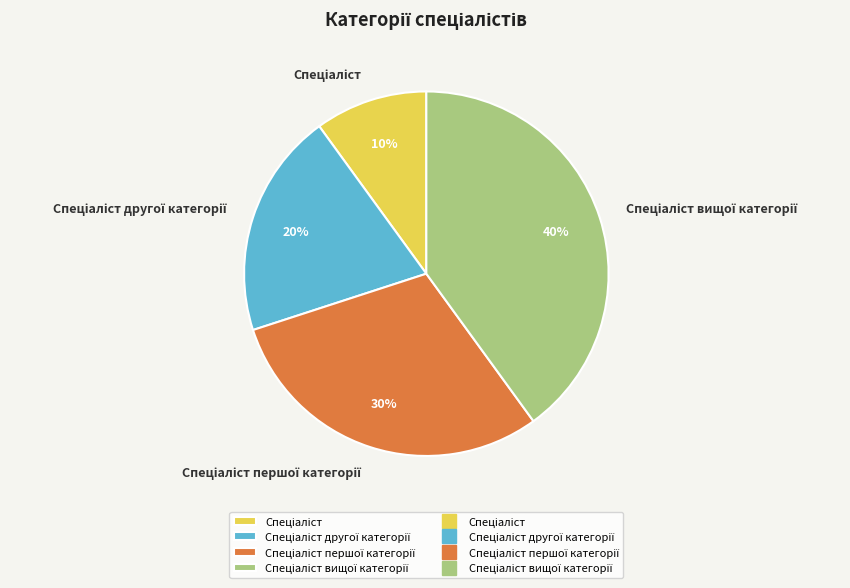

Is there a majority slice in this chart?

No